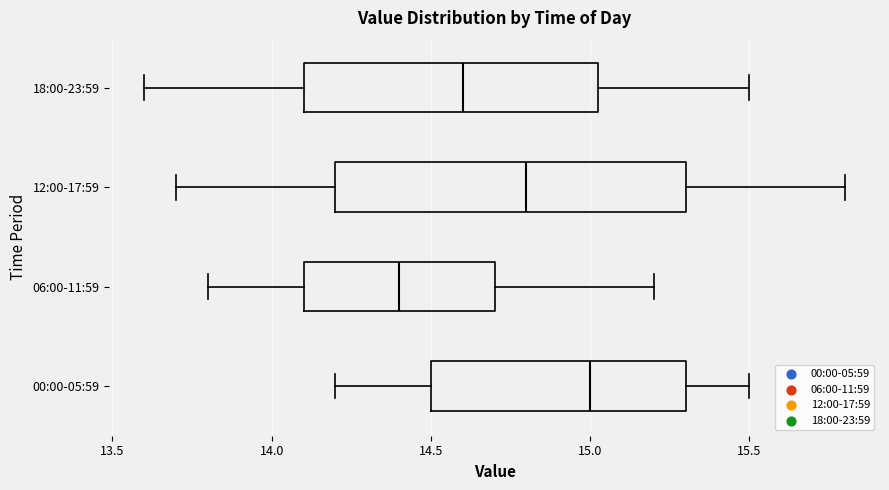

Reading bottom to top, transcribe this box plot: for each box, give where its median line is, the range the box spans, and where its two whiskers end, as read against the x-axis. The values are not printed on the chart, so give them approximately, as read against the axis.

00:00-05:59: median 15.00, box 14.50 to 15.30, whiskers 14.20 to 15.50
06:00-11:59: median 14.40, box 14.10 to 14.70, whiskers 13.80 to 15.20
12:00-17:59: median 14.80, box 14.20 to 15.30, whiskers 13.70 to 15.80
18:00-23:59: median 14.60, box 14.10 to 15.05, whiskers 13.60 to 15.50